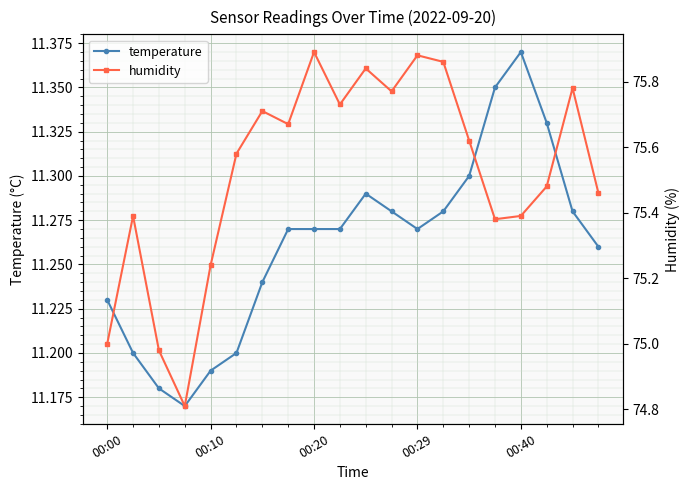

What is the value of the temperature point at the 18th from the left?

11.3